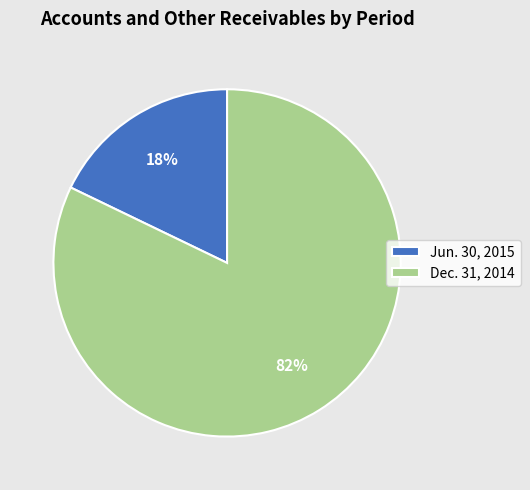

What percentage is the Dec. 31, 2014 slice, to the nearest percent?

82%